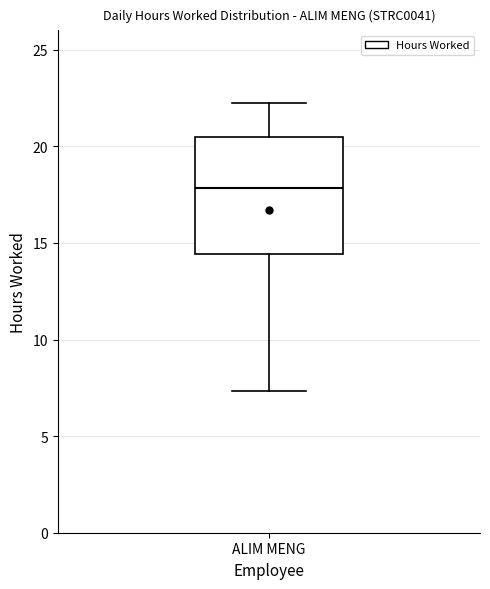

Where does the upper whisker of the box for ALIM MENG end on the y-axis? The values are not printed on the chart, so give them approximately, as read against the axis.

22.0